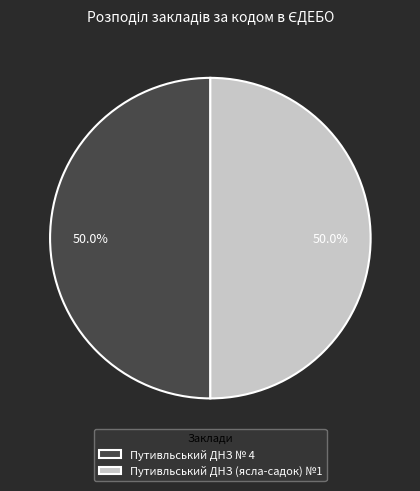

What percentage is the Путивльський ДНЗ (ясла-садок) №1 slice, to the nearest percent?

50%